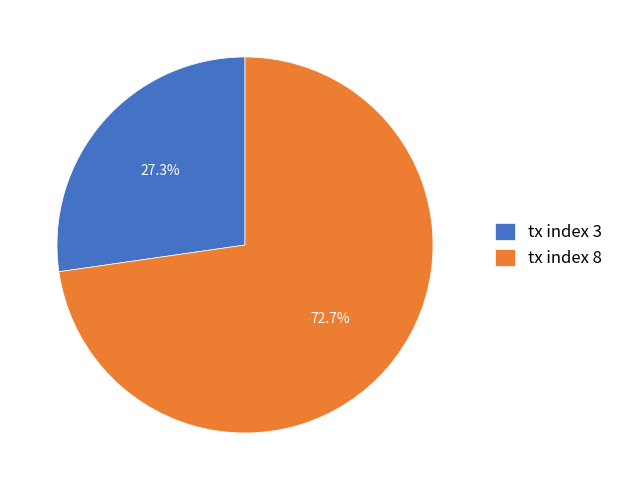

Is there a majority slice in this chart?

Yes